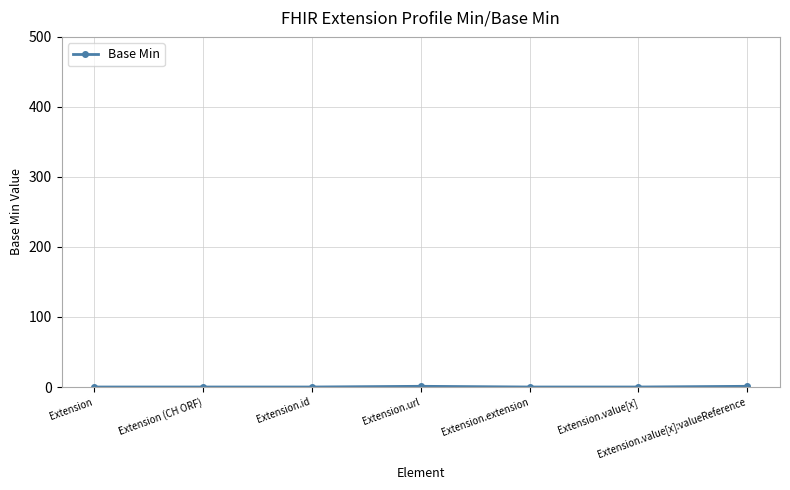

What is the label of the 3rd point from the left?

Extension.id